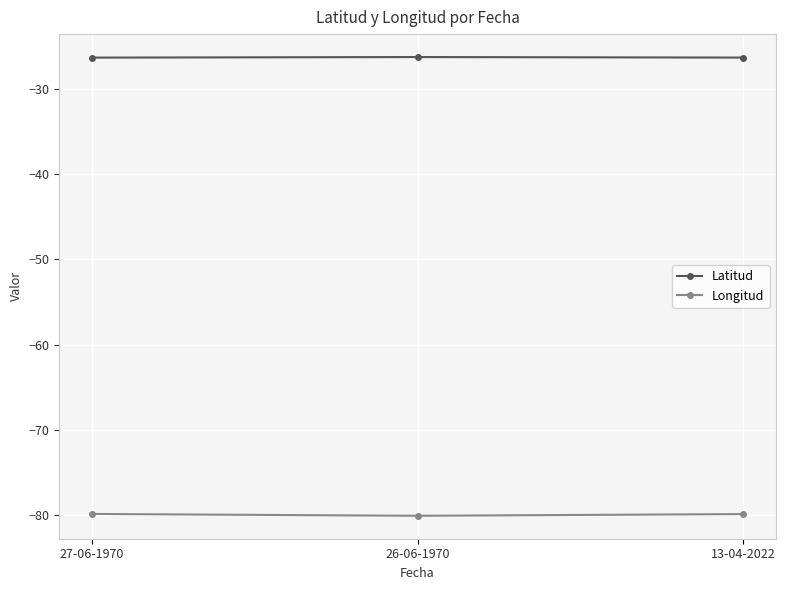

What is the sum of all Latitud values?

-79.0